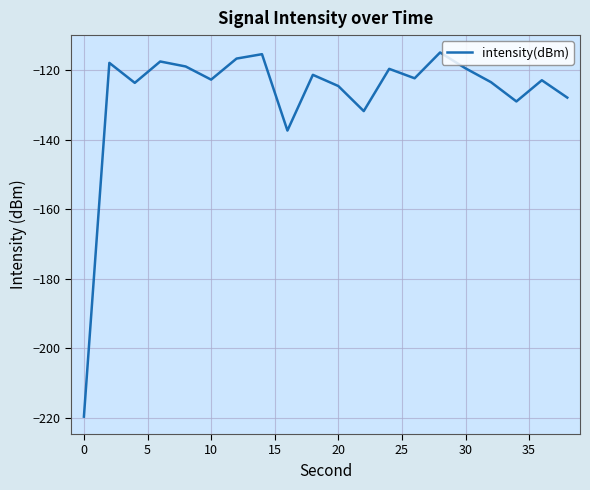

What is the minimum value shown in the chart?

-219.7